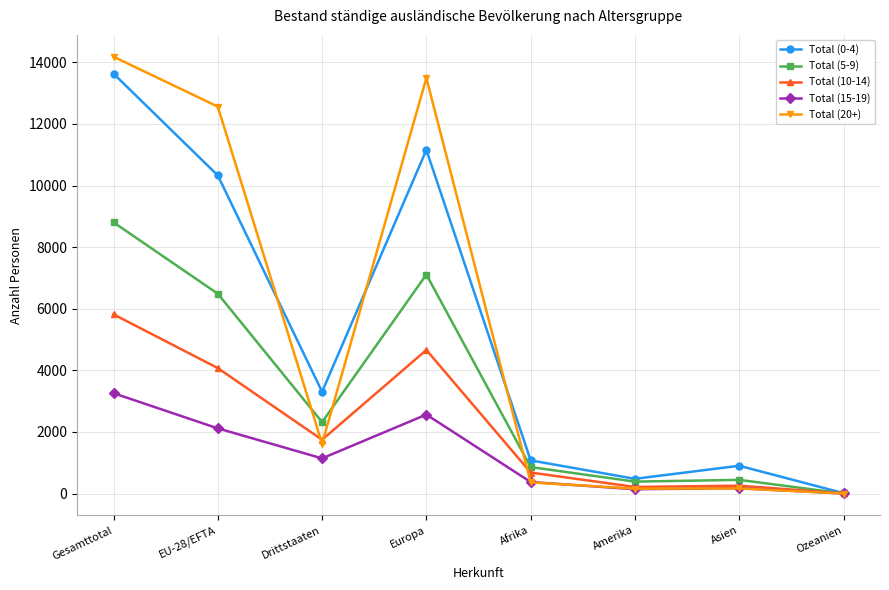

Between Asien and Ozeanien, which series saw the biggest shift?

Total (0-4)